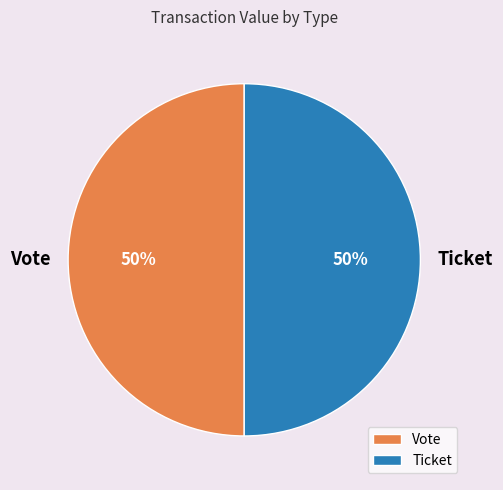

Is it true that Ticket is 1% of the pie?

False